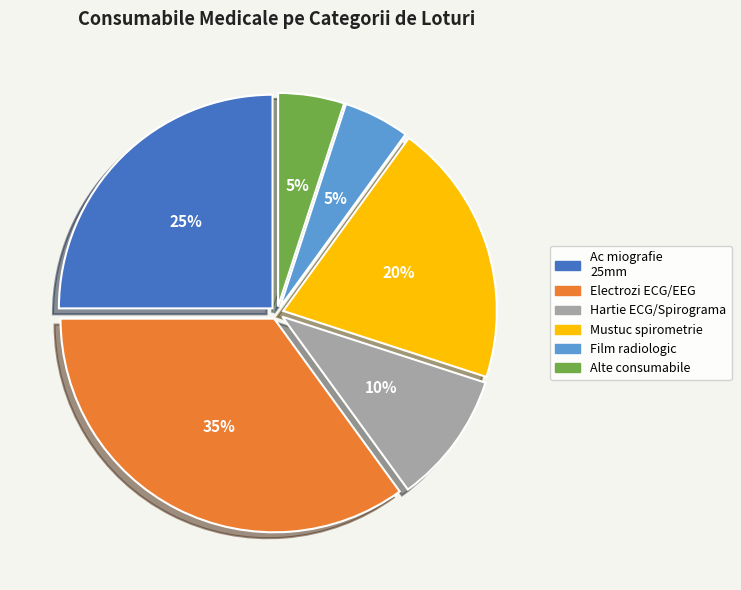

To the nearest percent, what is the combined percentage of Ac miografie 25mm and Alte consumabile?

30%